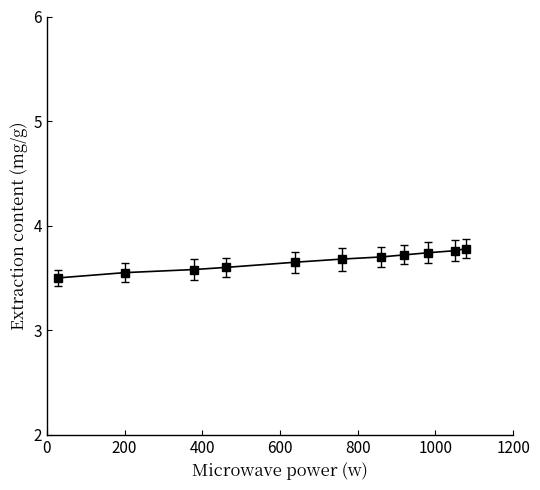

What is the sum of all values?

40.3